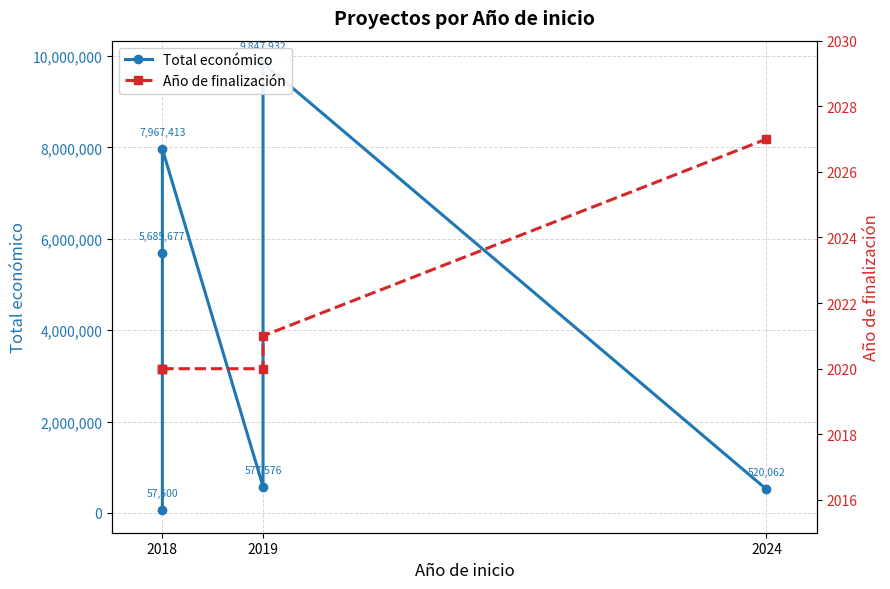

What are all the series names shown in the legend?

Total económico, Año de finalización